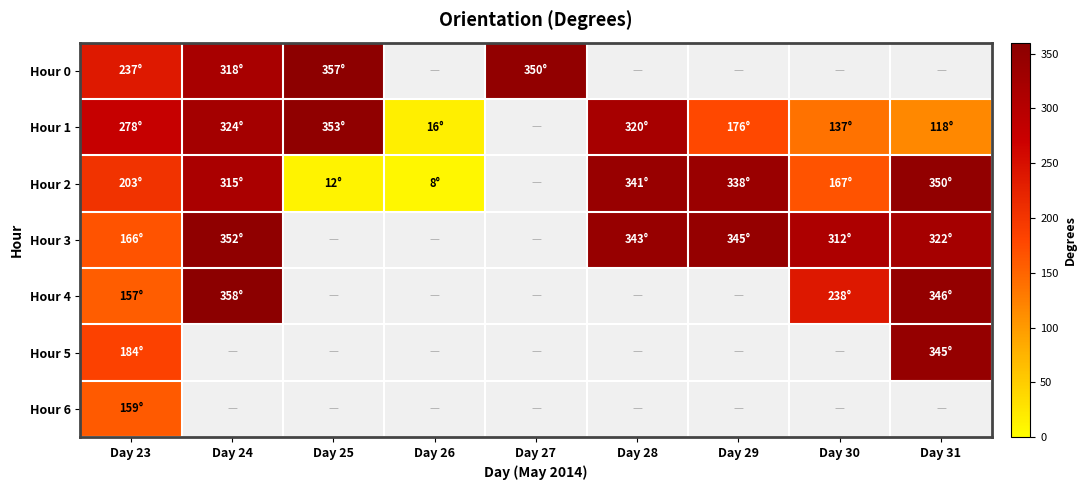

What is the highest value of the Hour 4 series?

357.9